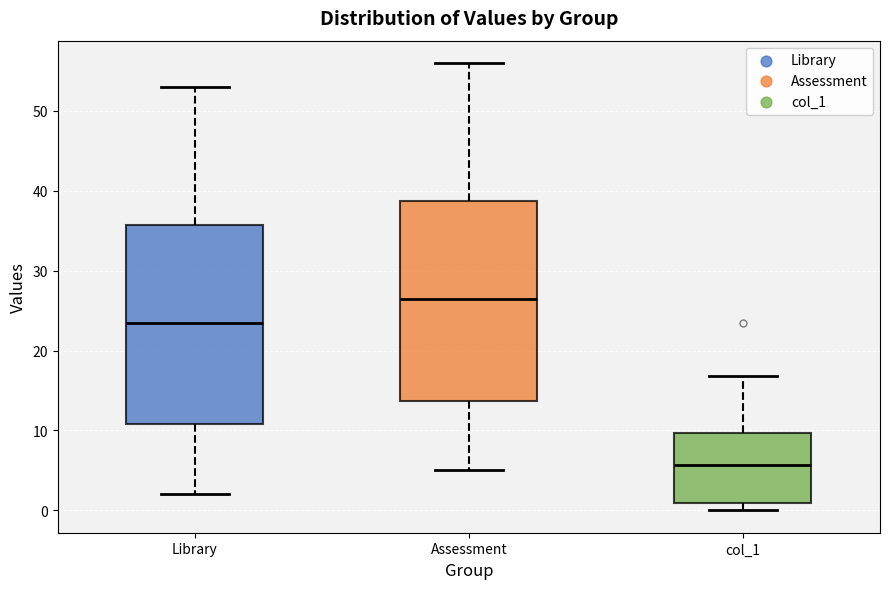

Where does the lower whisker of the box for Assessment end on the y-axis? The values are not printed on the chart, so give them approximately, as read against the axis.

5